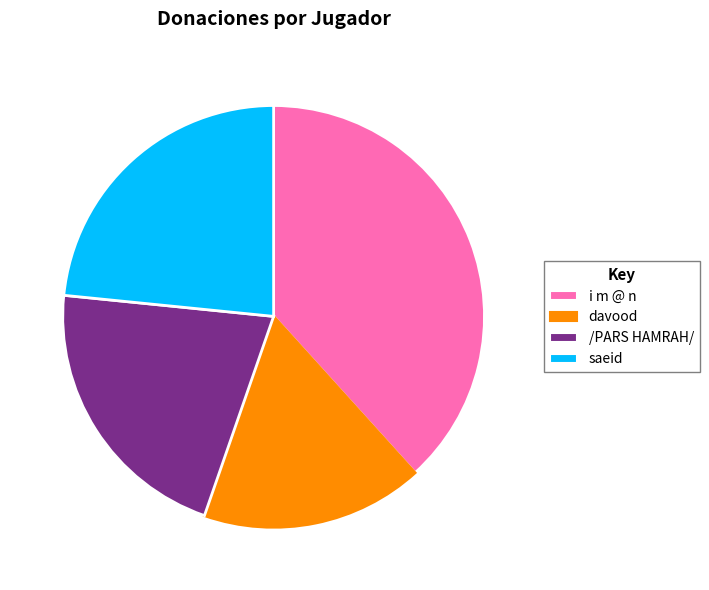

Which category has the smallest portion of the pie?

davood